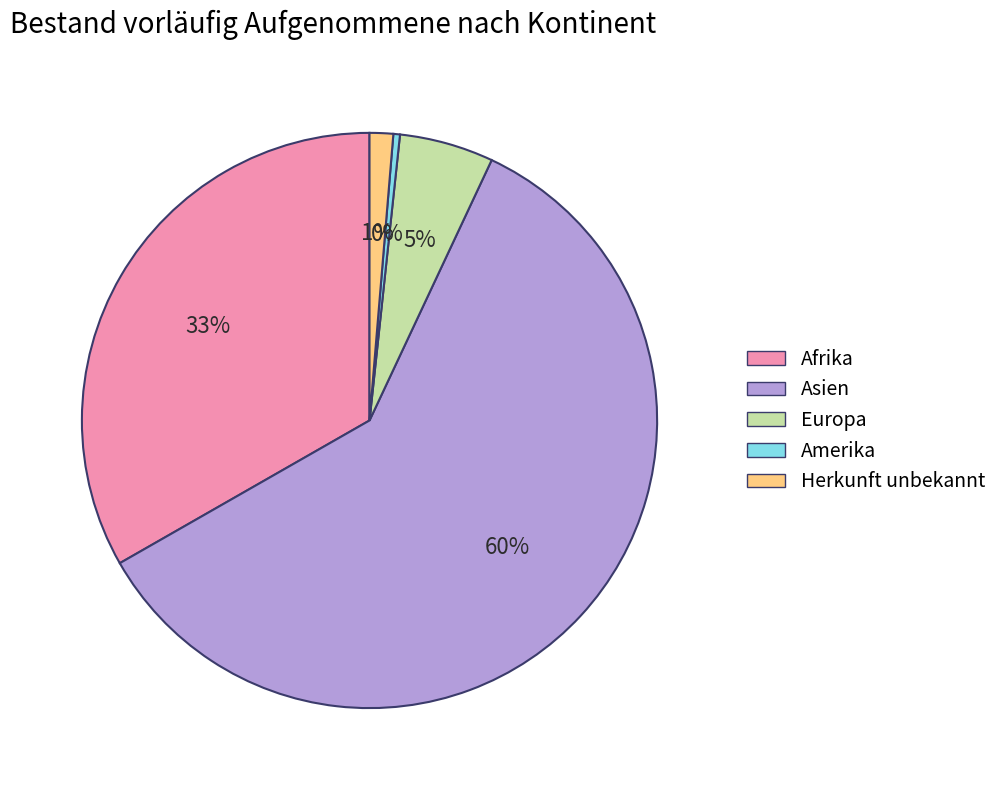

To the nearest percent, what is the average slice percentage?

20%